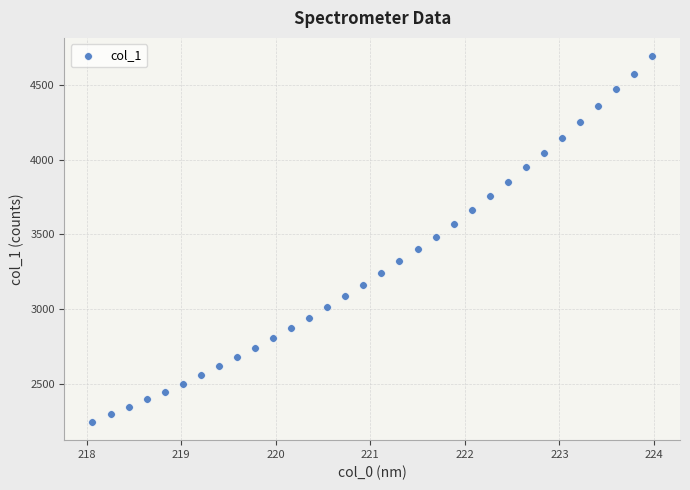

What is the range of X values (max minus min)?

5.9